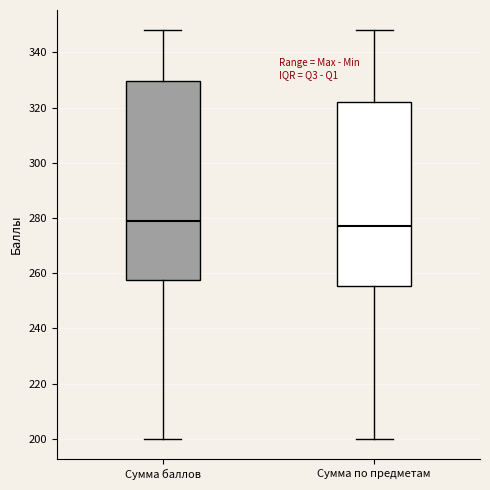

Comparing the boxes themselves (not the whiskers), which one is the tallest?

Сумма баллов